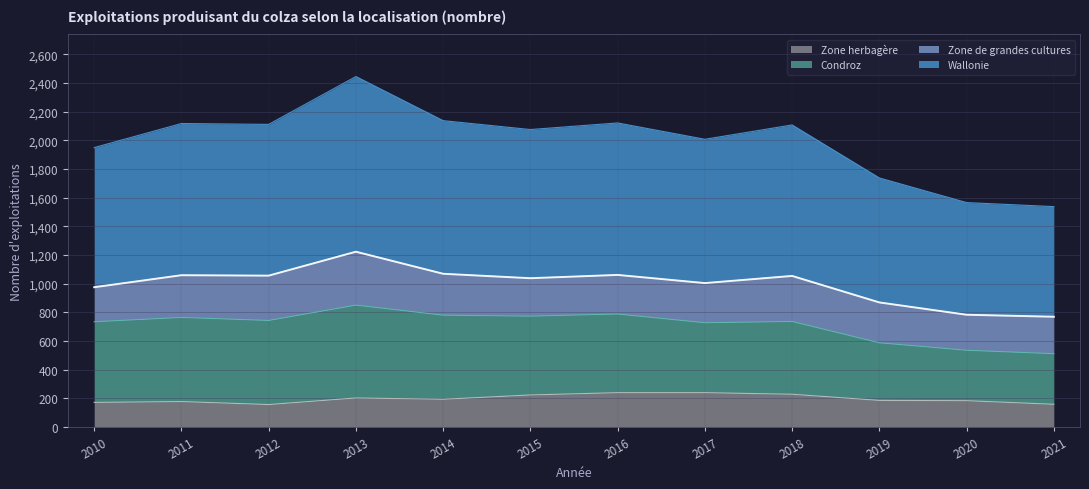

At which category is the sum across all series the highest?

2013